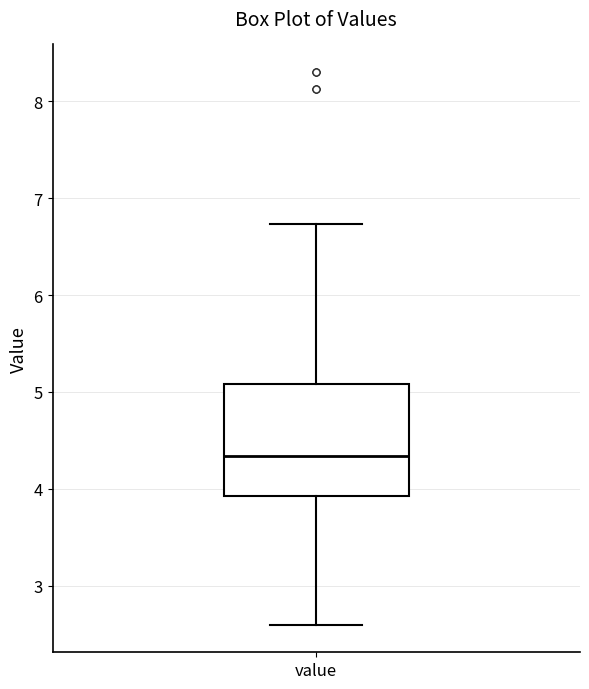

Where does the median line of the box for value sit on the y-axis? The values are not printed on the chart, so give them approximately, as read against the axis.

4.3